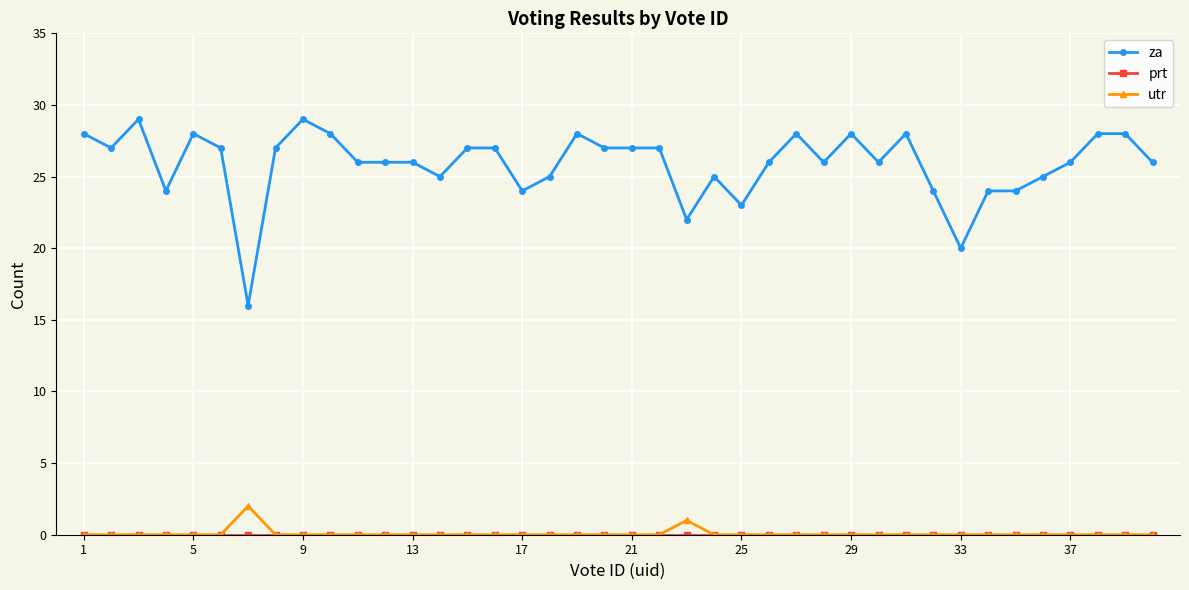

What is the difference between the second highest and minimum values in the za series?

13